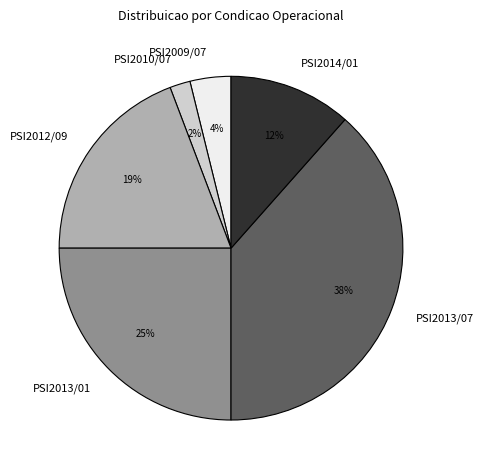

Rank the categories by value from lowest to highest.

PSI2010/07, PSI2009/07, PSI2014/01, PSI2012/09, PSI2013/01, PSI2013/07